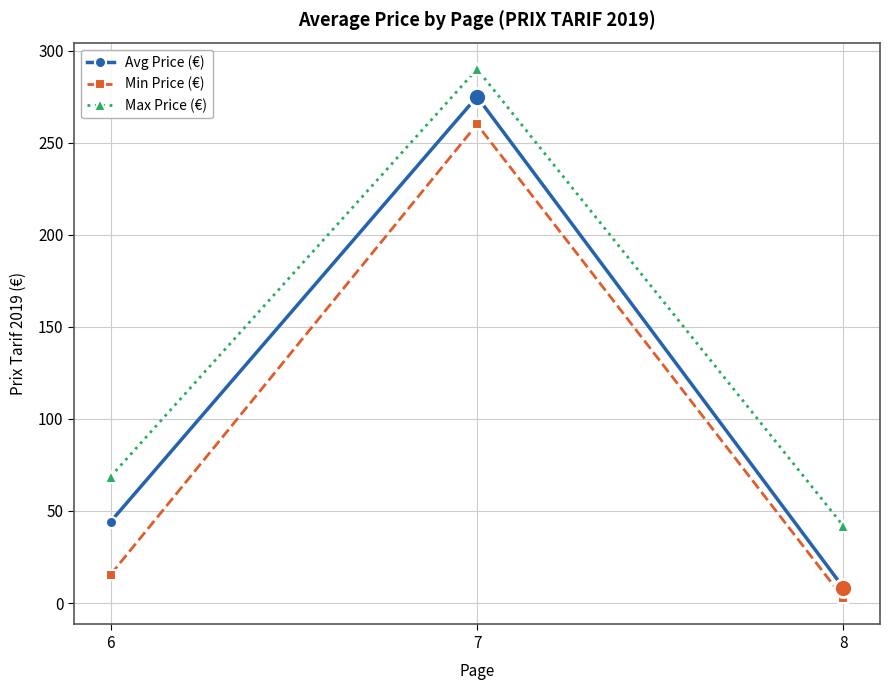

What is the sum of all Avg Price (€) values?

327.7